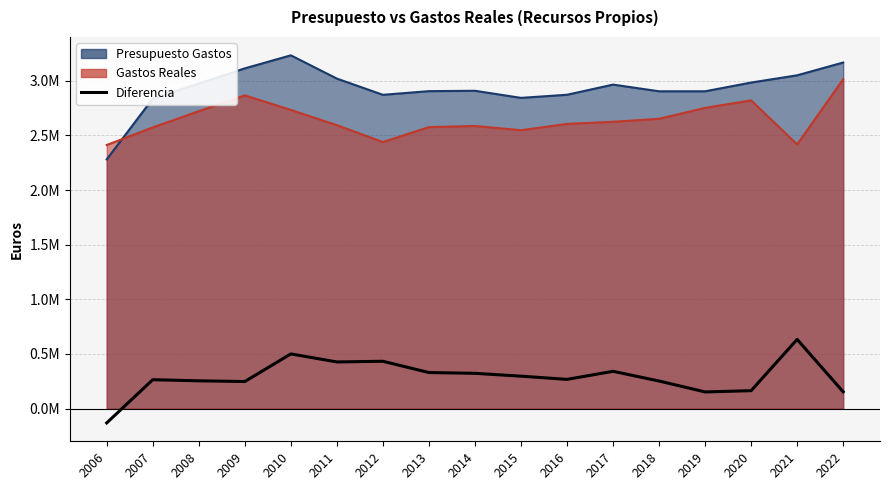

How many values exceed 266726?

9